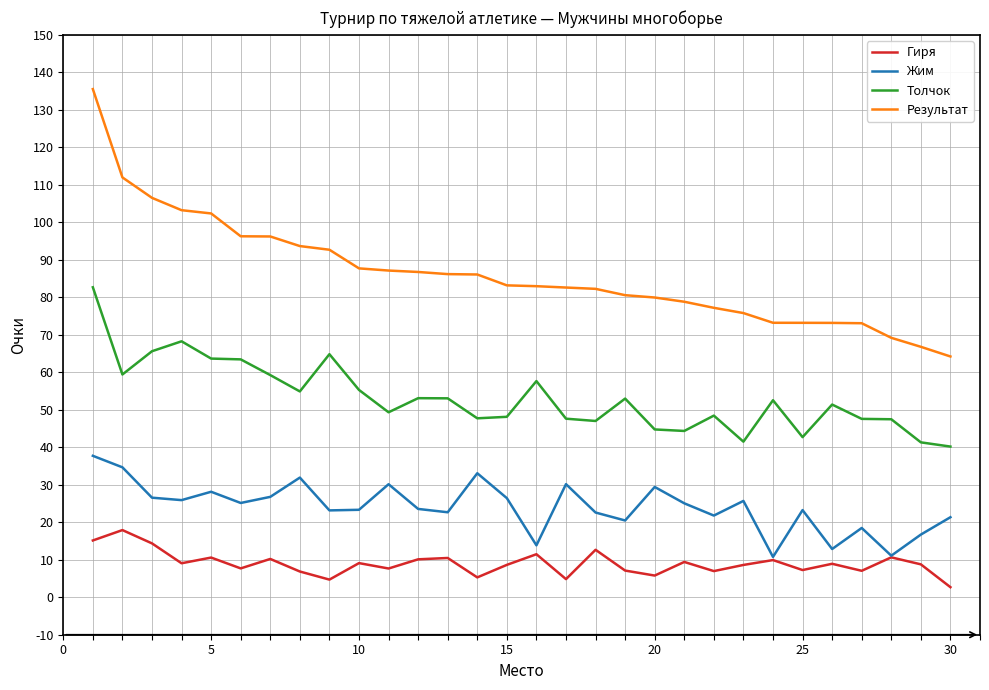

True or false: Результат and Толчок intersect in this chart.

False